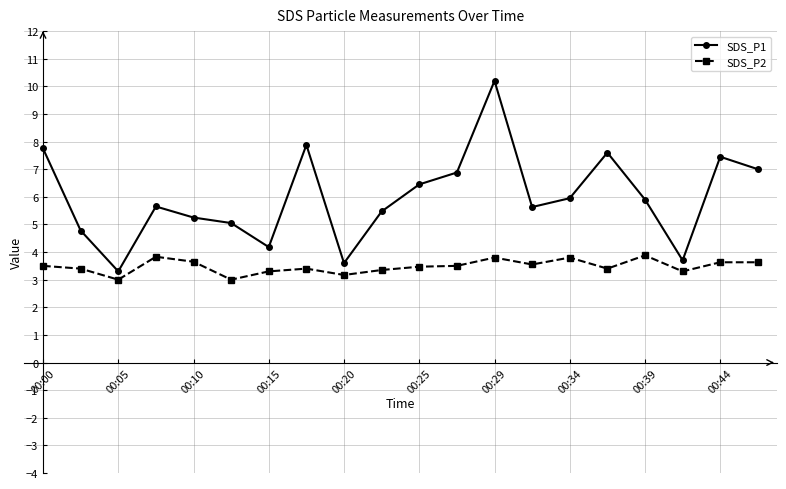

Which series has the widest spread of values?

SDS_P1